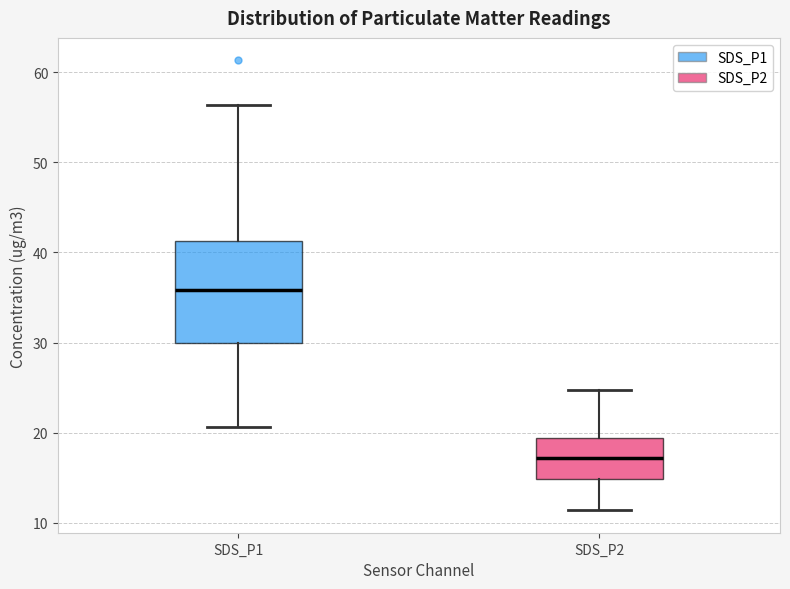

Where does the median line of the box for SDS_P2 sit on the y-axis? The values are not printed on the chart, so give them approximately, as read against the axis.

17